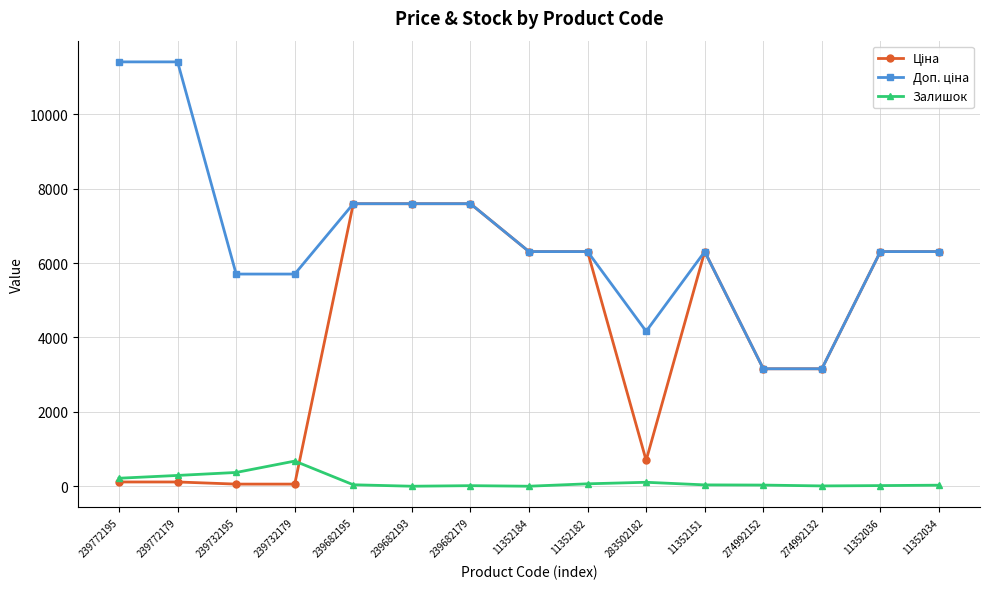

Count the number of categories in the chart.

15